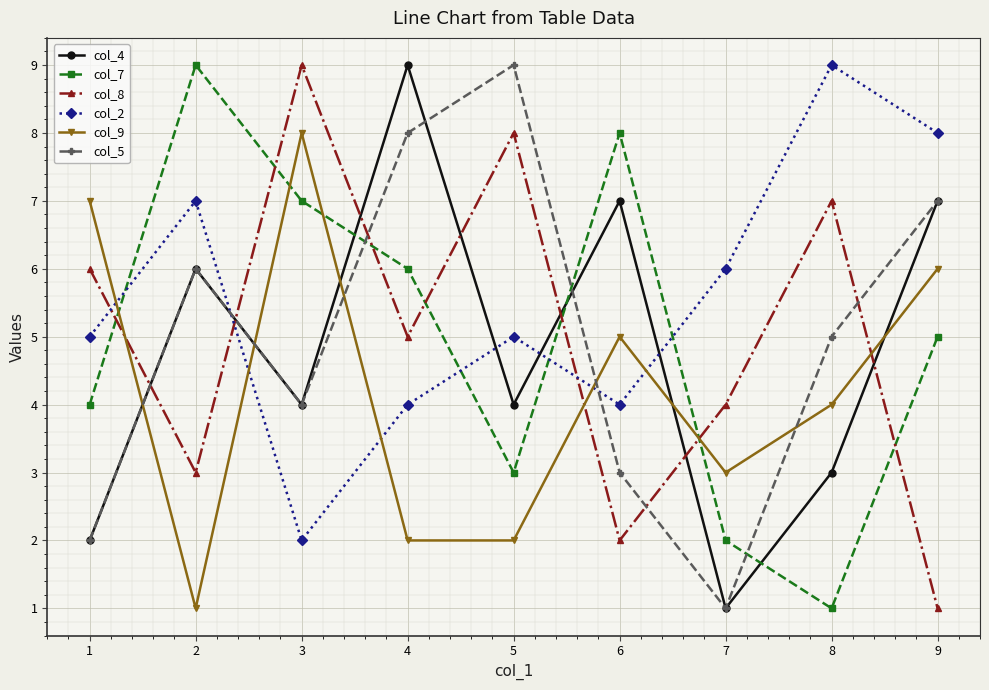

What is the approximate value of col_5 at 7?

1